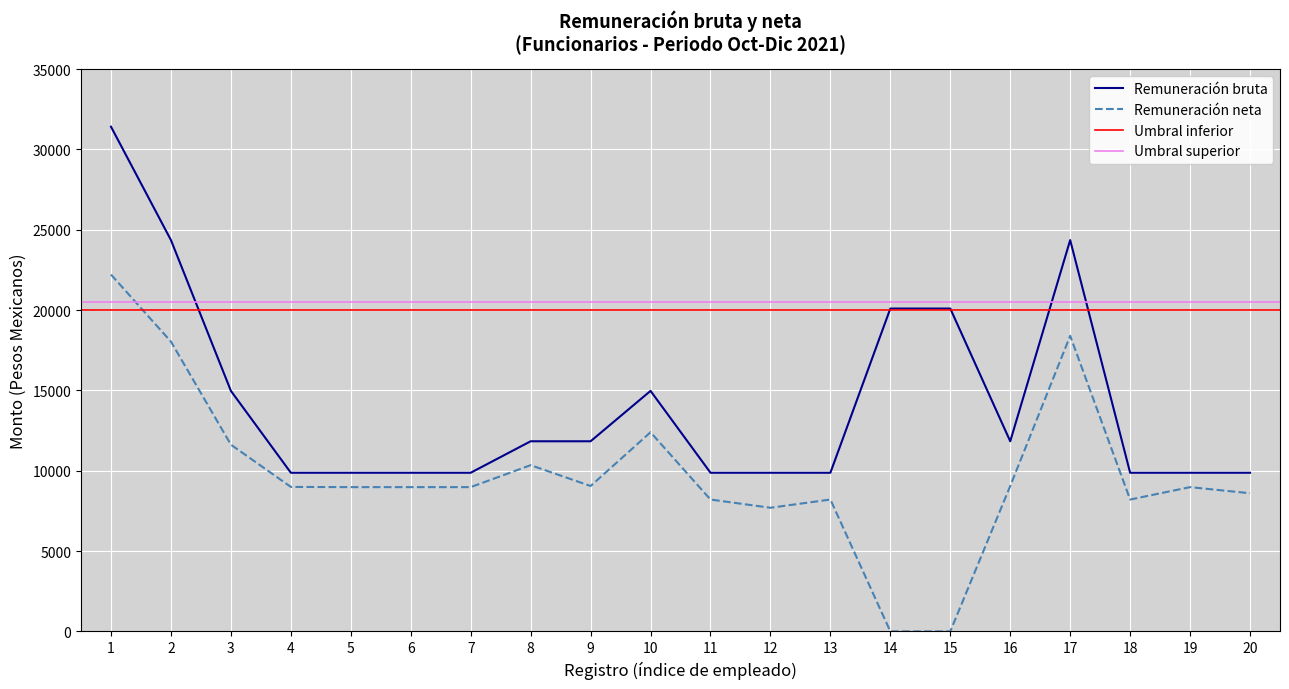

The value of Remuneración neta at 10 is 17505.7. True or false?

False